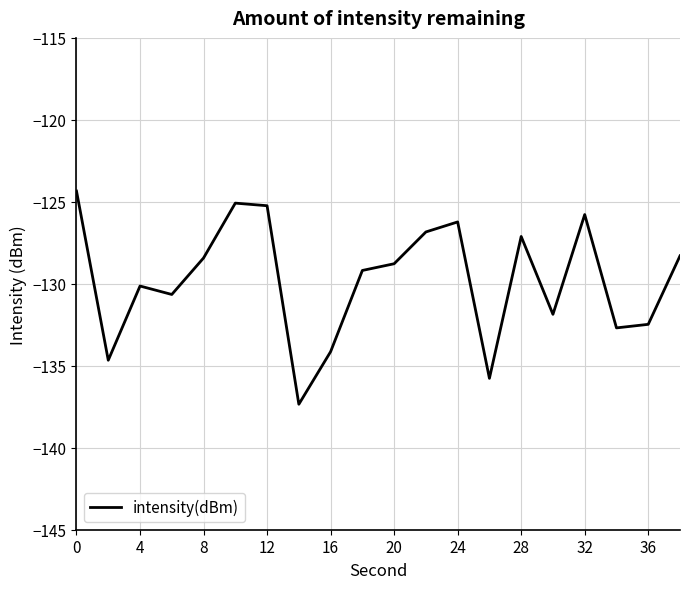

Reading left to right, extract all data points from this chart.

-124.3	-134.7	-130.1	-130.7	-128.4	-125.1	-125.2	-137.3	-134.1	-129.2	-128.8	-126.8	-126.2	-135.8	-127.1	-131.9	-125.8	-132.7	-132.5	-128.3